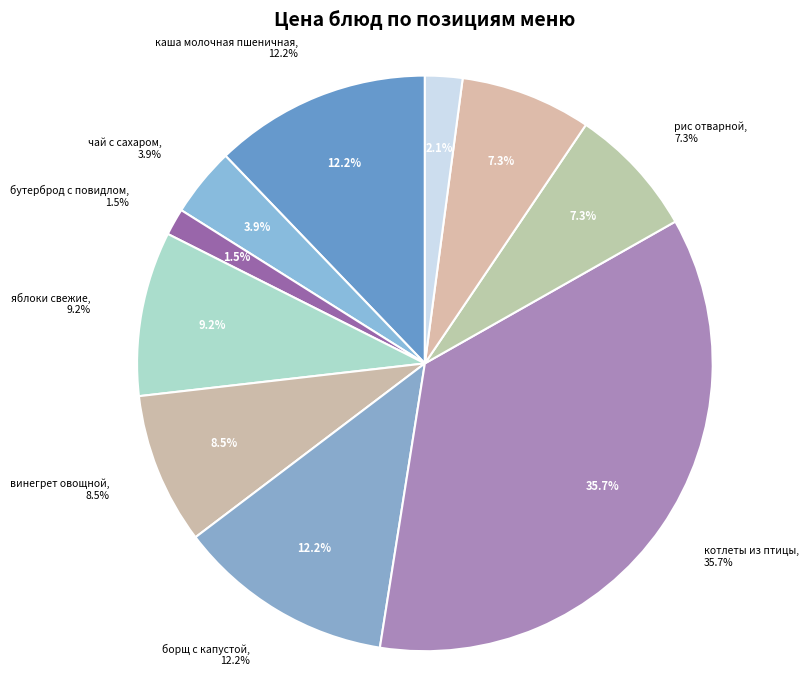

What percentage do хлеб ржаной and рис отварной together represent?

9.4%